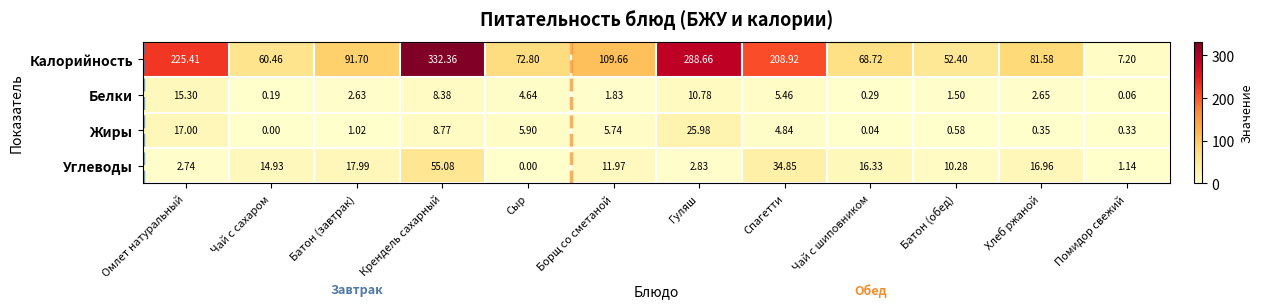

Where is Углеводы nearest to the value 27?

Спагетти